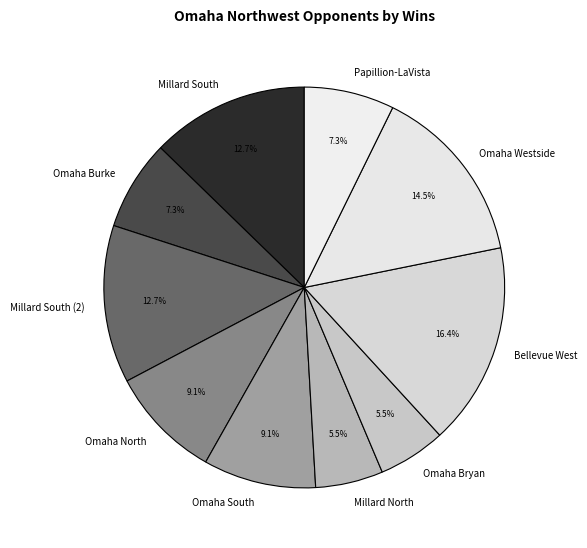

How many slices are in this pie chart?

10